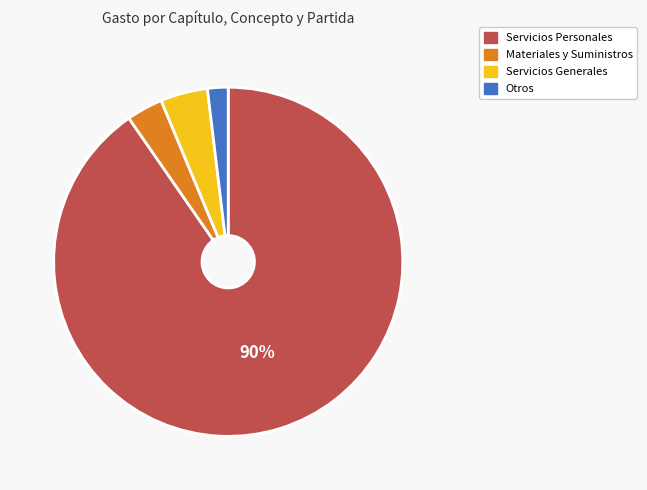

Approximately how many times larger is the value at Servicios Generales compared to Materiales y Suministros?

1.3